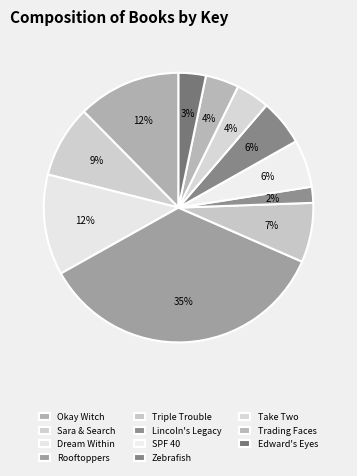

How many segments does this pie chart have?

11